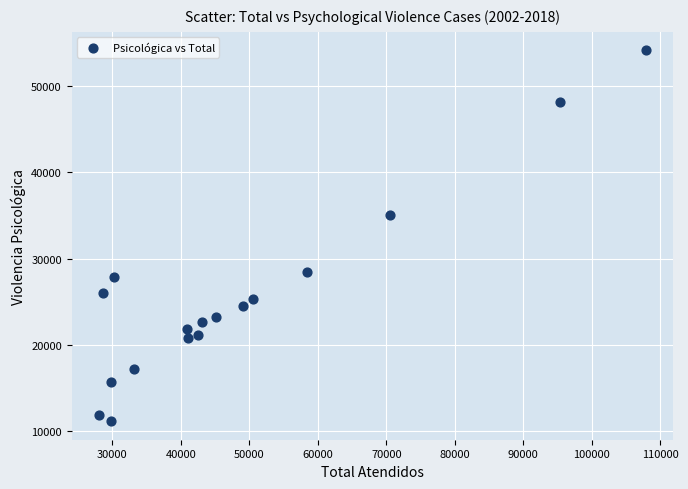

What is the range of X values (max minus min)?

79787